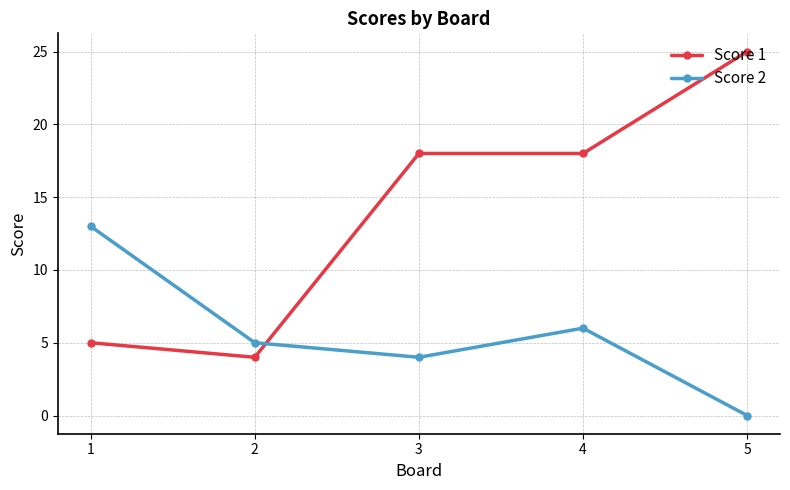

At which label does Score 2 first exceed 5?

1